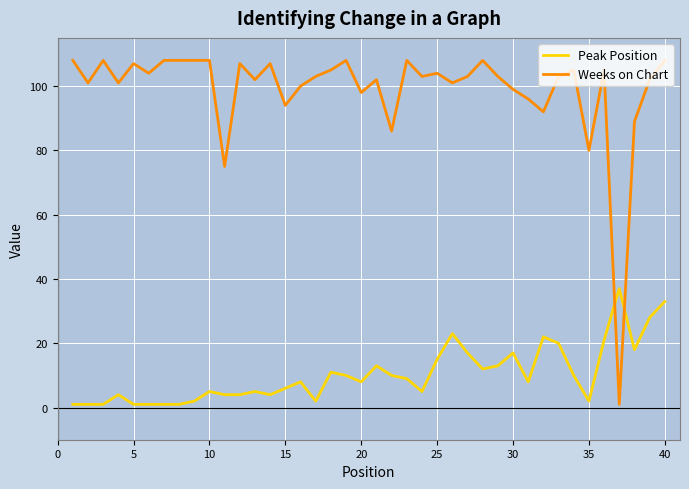

What is the average value of the Weeks on Chart series?

99